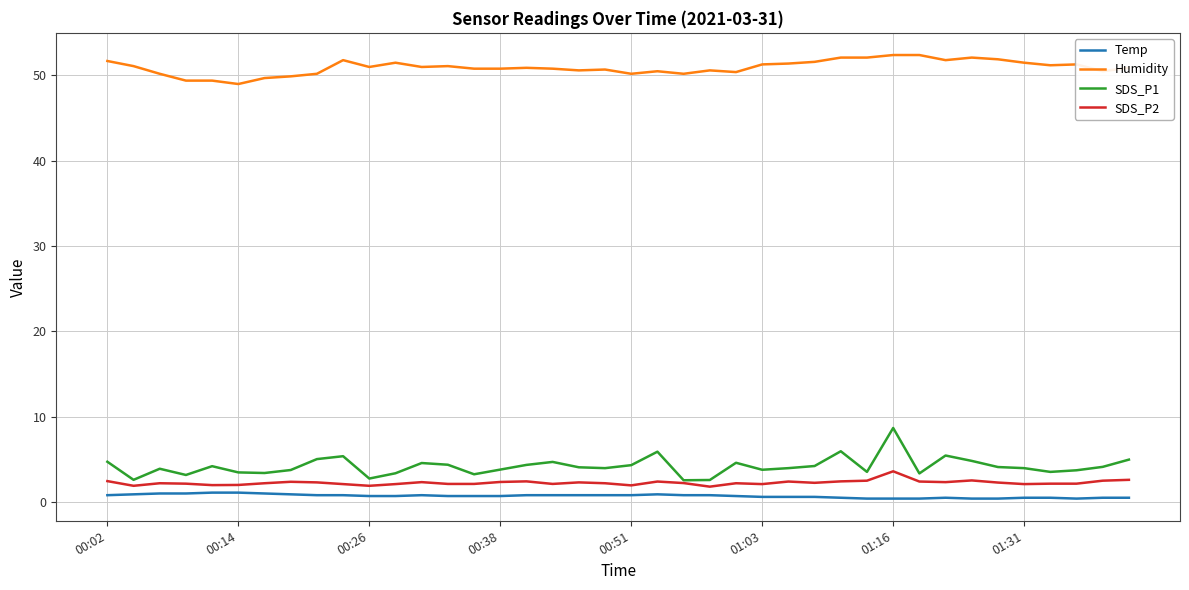

Rank the series by their maximum value, from lowest to highest.

Temp, SDS_P2, SDS_P1, Humidity